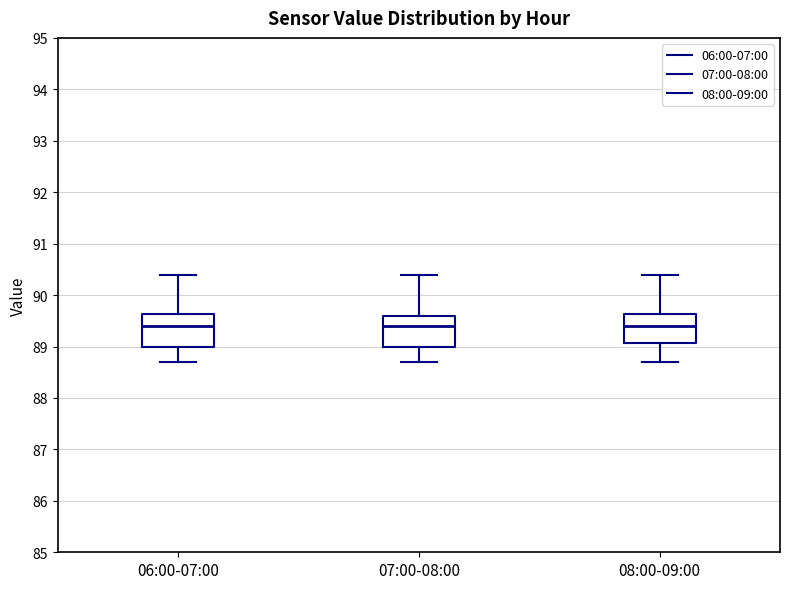

Where is the upper edge of the box for 08:00-09:00 on the y-axis? The values are not printed on the chart, so give them approximately, as read against the axis.

89.6